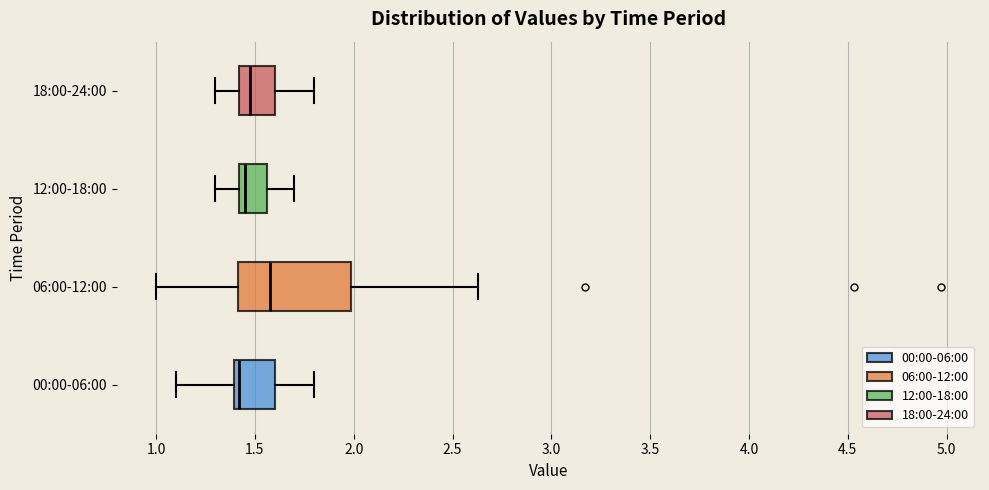

Reading bottom to top, read every box against the x-axis: the position of its median line, the range the box covers, and the ends of its whiskers. The values are not printed on the chart, so give them approximately, as read against the axis.

00:00-06:00: median 1.40 (just right of the box's left edge), box 1.40 to 1.60, whiskers 1.10 to 1.80
06:00-12:00: median 1.60, box 1.40 to 2.00, whiskers 1.00 to 2.65
12:00-18:00: median 1.45, box 1.40 to 1.55, whiskers 1.30 to 1.70
18:00-24:00: median 1.50, box 1.40 to 1.60, whiskers 1.30 to 1.80